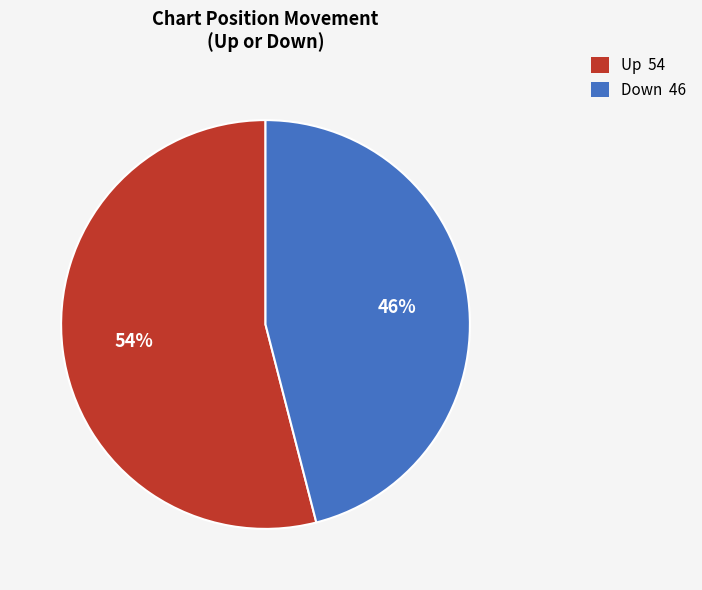

To the nearest percent, what is the average slice percentage?

50%